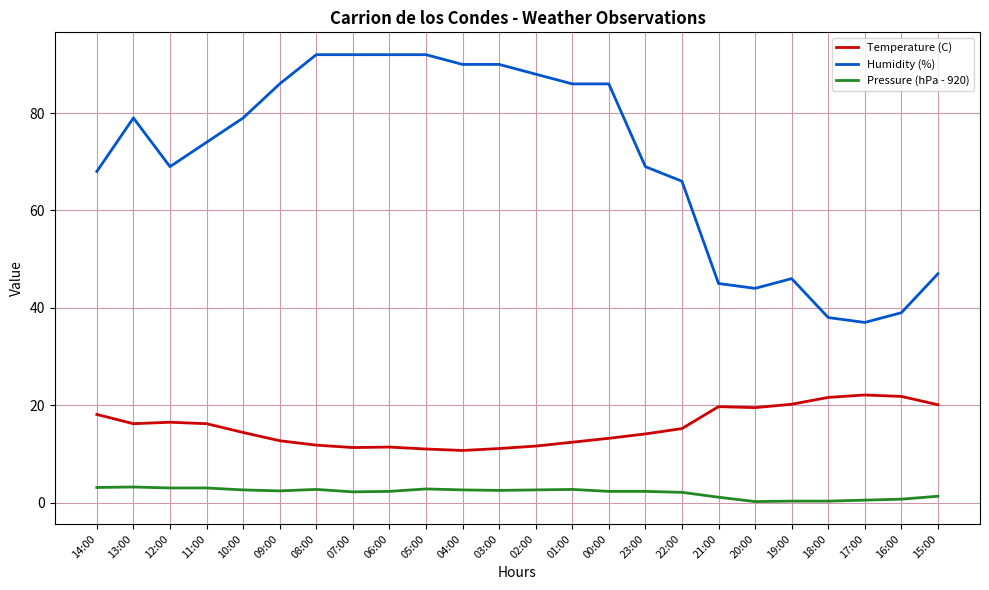

Is the value of Pressure (hPa - 920) at 02:00 greater than the value of Humidity (%) at 14:00?

No